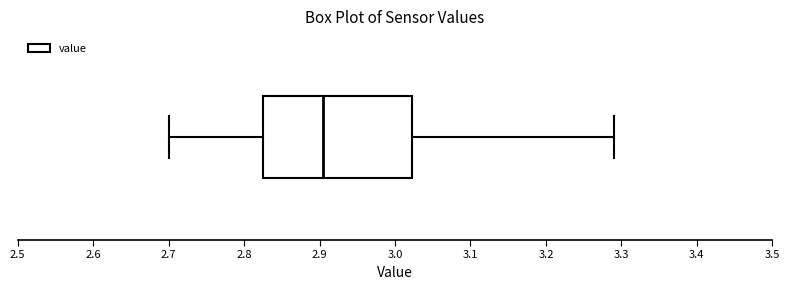

Transcribe this box plot: give where the median line is, the range the box spans, and where the two whiskers end, as read against the x-axis. The values are not printed on the chart, so give them approximately, as read against the axis.

median 2.91, box 2.83 to 3.02, whiskers 2.70 to 3.29